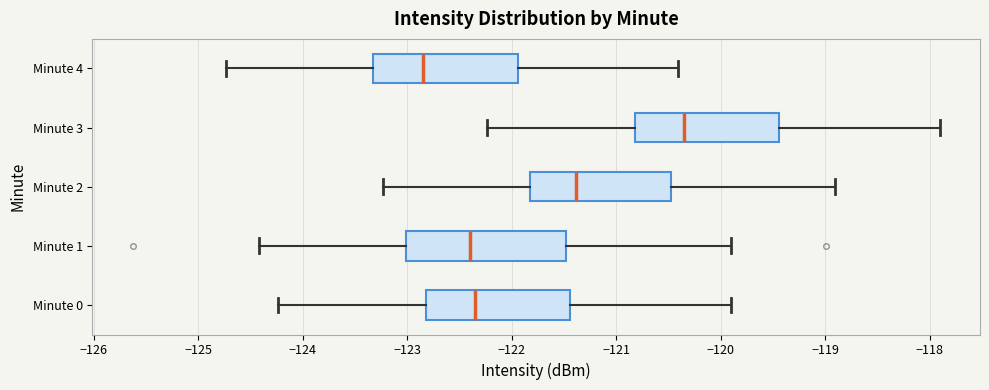

Reading bottom to top, read every box against the x-axis: the position of its median line, the range the box covers, and the ends of its whiskers. The values are not printed on the chart, so give them approximately, as read against the axis.

Minute 0: median -122.4, box -122.8 to -121.4, whiskers -124.2 to -119.9
Minute 1: median -122.4, box -123.0 to -121.5, whiskers -124.4 to -119.9
Minute 2: median -121.4, box -121.8 to -120.5, whiskers -123.2 to -118.9
Minute 3: median -120.4, box -120.8 to -119.4, whiskers -122.2 to -117.9
Minute 4: median -122.9, box -123.3 to -121.9, whiskers -124.7 to -120.4